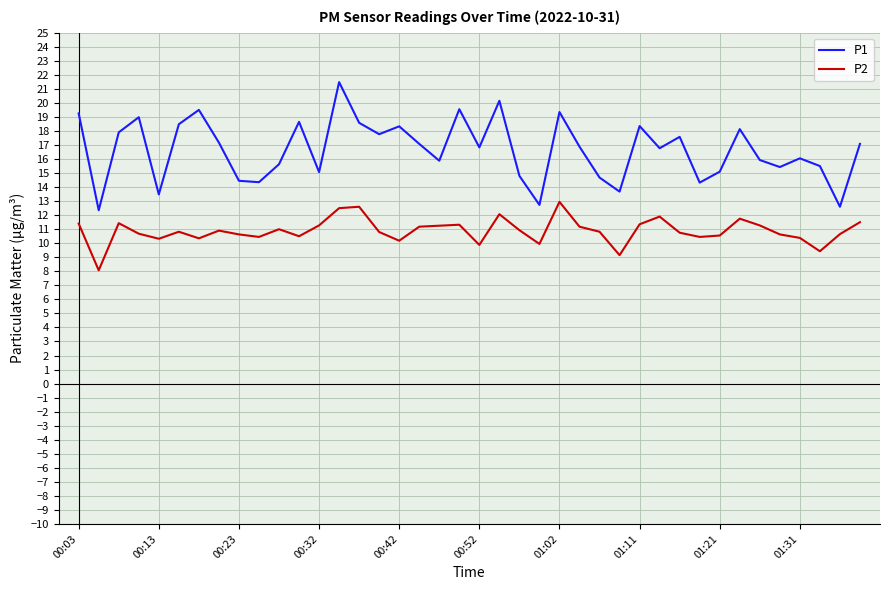

What is the lowest value of the P2 series?

8.1